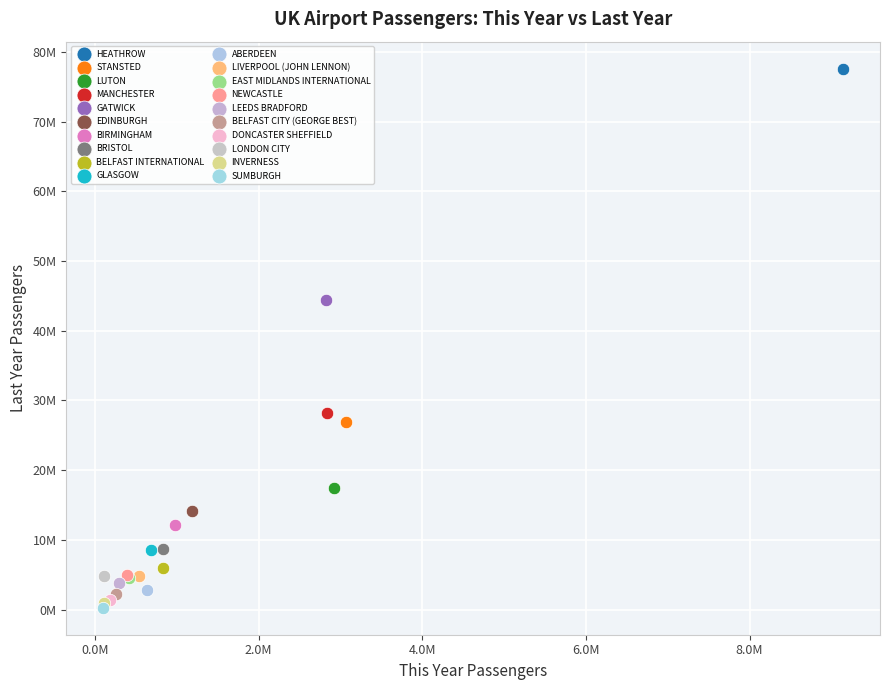

What are all the series names shown in the legend?

HEATHROW, STANSTED, LUTON, MANCHESTER, GATWICK, EDINBURGH, BIRMINGHAM, BRISTOL, BELFAST INTERNATIONAL, GLASGOW, ABERDEEN, LIVERPOOL (JOHN LENNON), EAST MIDLANDS INTERNATIONAL, NEWCASTLE, LEEDS BRADFORD, BELFAST CITY (GEORGE BEST), DONCASTER SHEFFIELD, LONDON CITY, INVERNESS, SUMBURGH